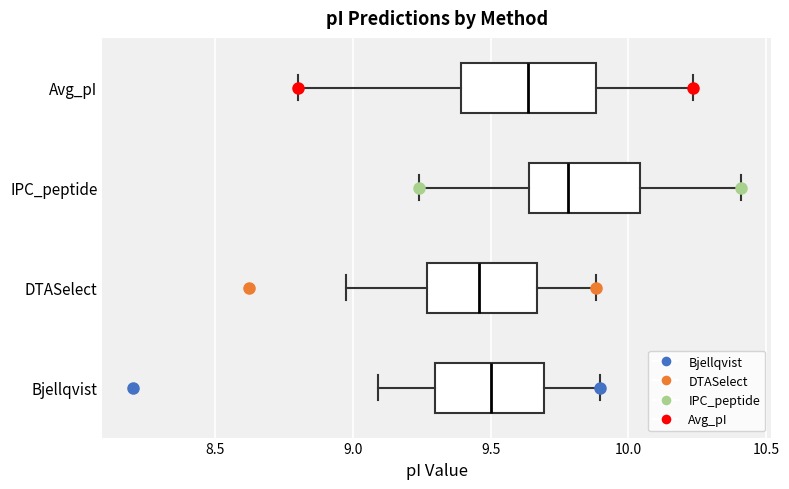

Comparing the boxes themselves (not the whiskers), which one is the widest?

Avg_pI